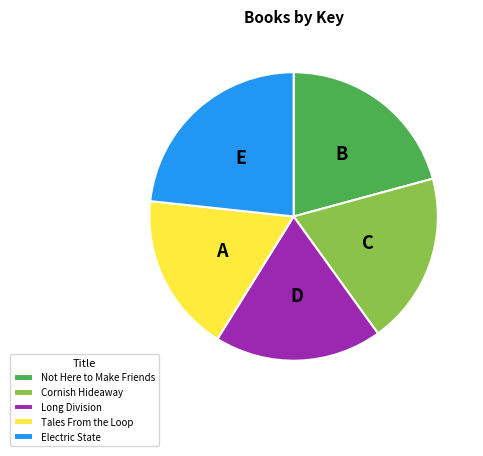

True or false: Cornish Hideaway accounts for 19% of the total.

True